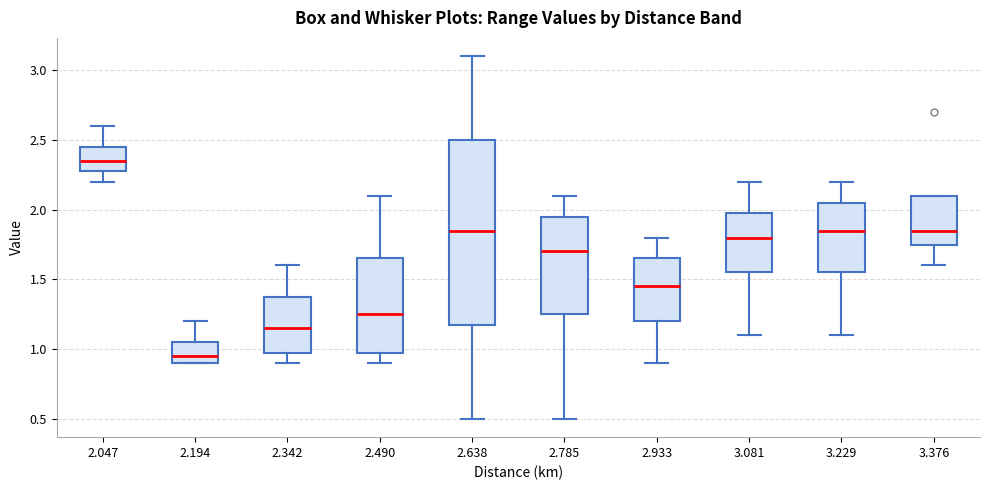

Which box's median line is the highest?

2.047